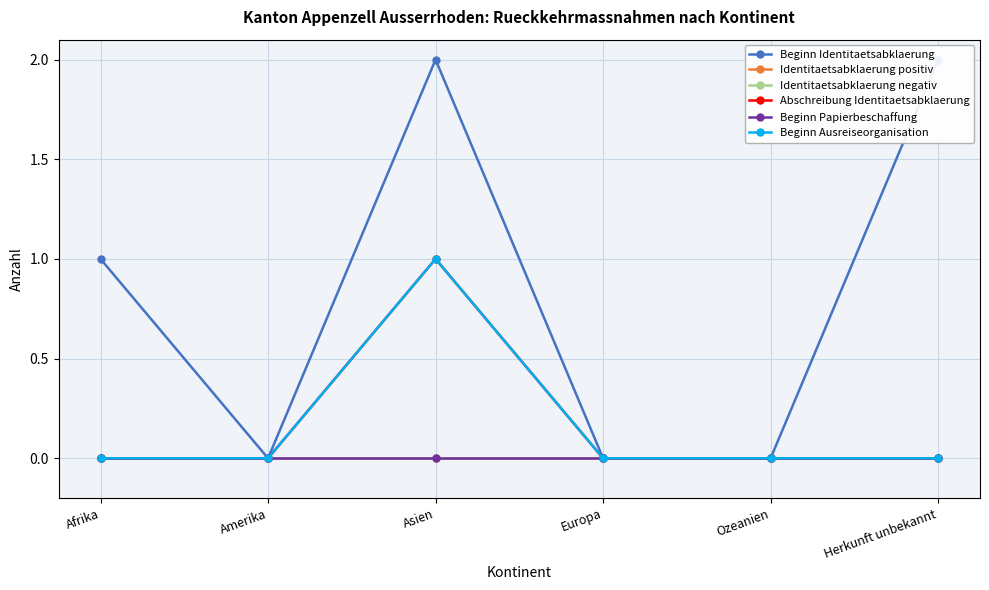

What is the difference between the maximum and second lowest values in the Beginn Identitaetsabklaerung series?

2